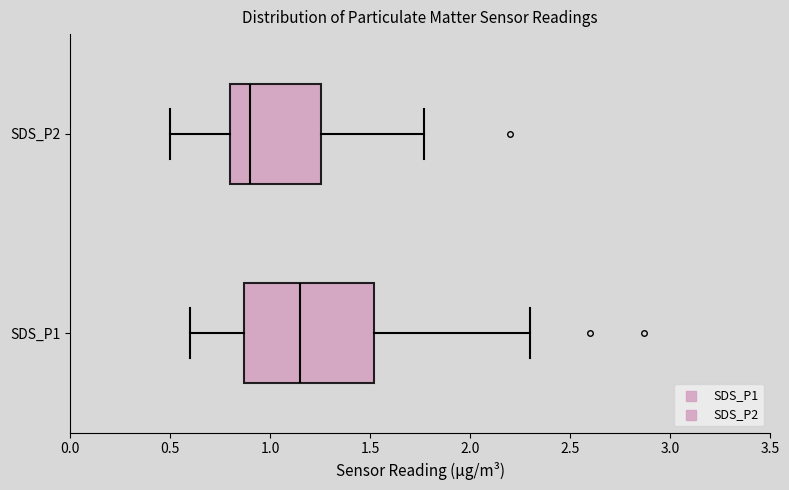

Reading bottom to top, transcribe this box plot: for each box, give where its median line is, the range the box spans, and where its two whiskers end, as read against the x-axis. The values are not printed on the chart, so give them approximately, as read against the axis.

SDS_P1: median 1.15, box 0.85 to 1.50, whiskers 0.60 to 2.30
SDS_P2: median 0.90, box 0.80 to 1.25, whiskers 0.50 to 1.75